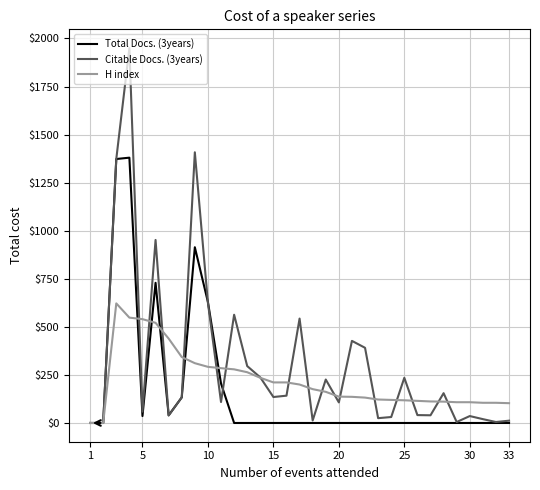

Is this an area chart (filled region under the line)?

No